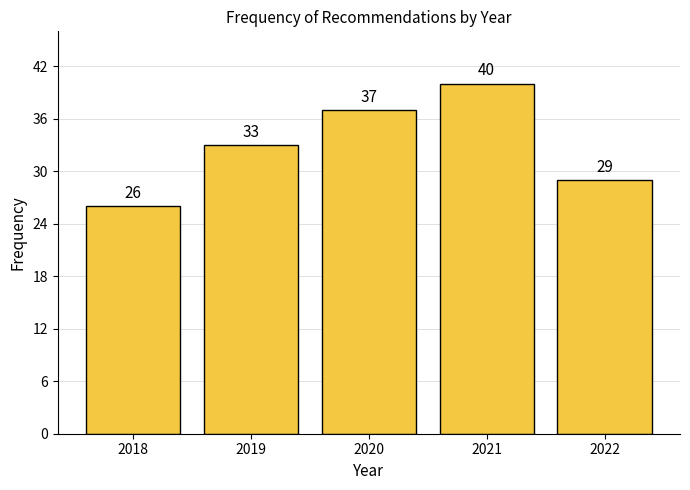

Reading left to right, list all the values displayed in this chart.

26	33	37	40	29